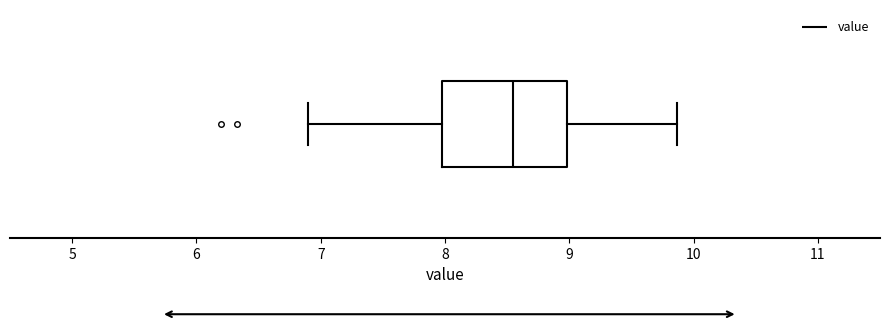

Transcribe this box plot: give where the median line is, the range the box spans, and where the two whiskers end, as read against the x-axis. The values are not printed on the chart, so give them approximately, as read against the axis.

median 8.6, box 8.0 to 9.0, whiskers 6.9 to 9.9